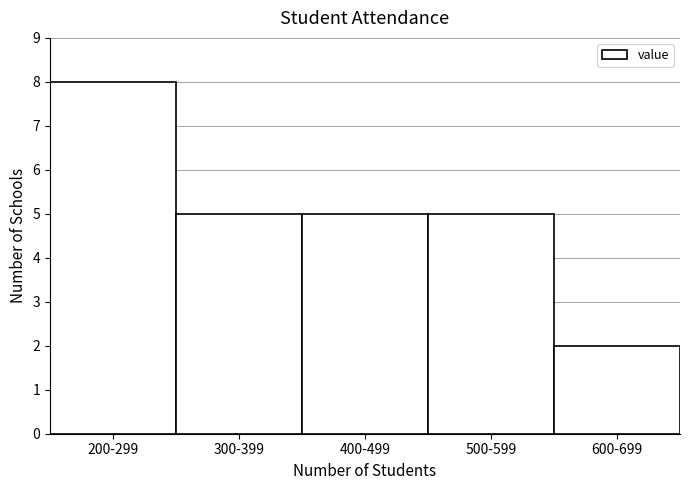

Reading right to left, extract all data points from this chart.

2	5	5	5	8